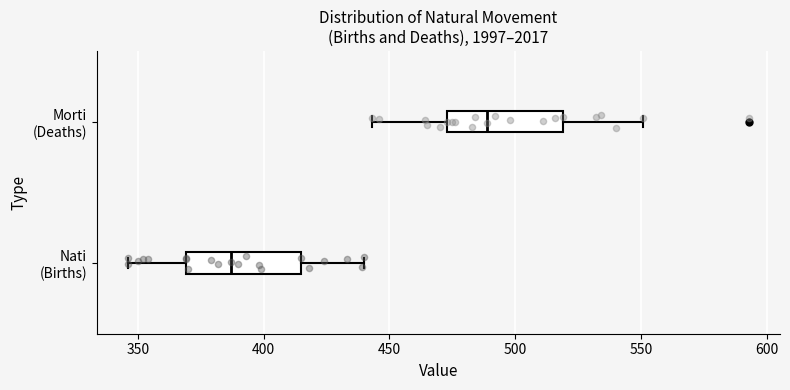

Where does the left whisker of the box for Morti (Deaths) end on the x-axis? The values are not printed on the chart, so give them approximately, as read against the axis.

445